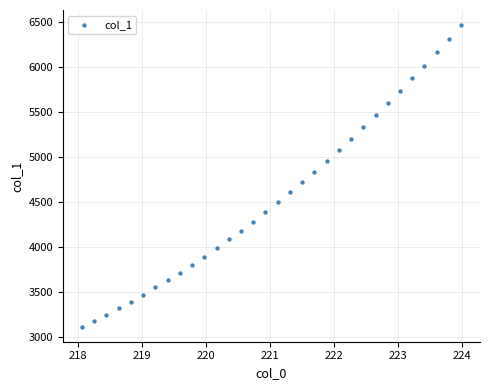

What is the range of X values (max minus min)?

5.9